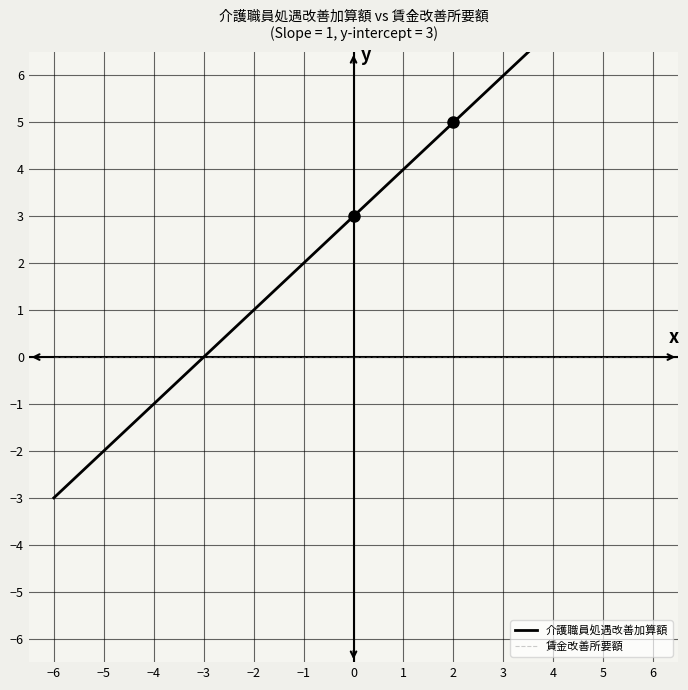

Reading left to right, extract all data points from this chart.

介護職員処遇改善加算額: −6=-3	−5=-2	−4=-1	−3=0	−2=1	−1=2	0=3	1=4	2=5	3=6	4=7	5=8	6=9
賃金改善所要額: −6=0	−5=0	−4=0	−3=0	−2=0	−1=0	0=0	1=0	2=0	3=0	4=0	5=0	6=0